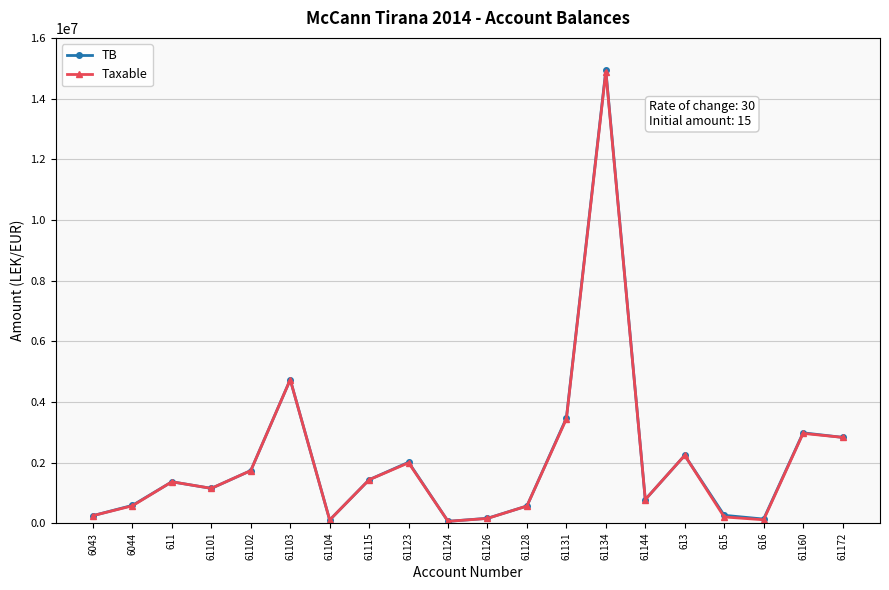

At which label does Taxable reach its peak?

61134